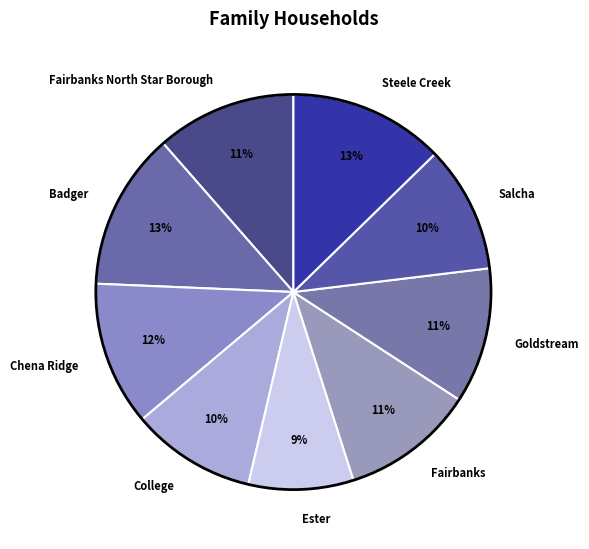

True or false: College accounts for 10% of the total.

True